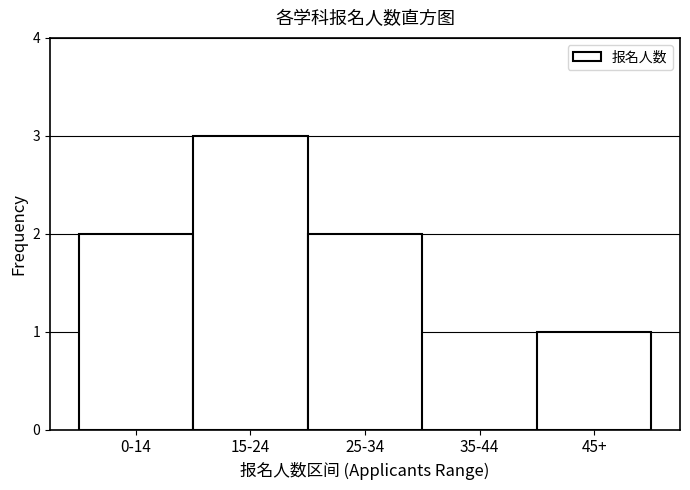

Reading left to right, list all the values displayed in this chart.

0-14=2	15-24=3	25-34=2	35-44=0	45+=1